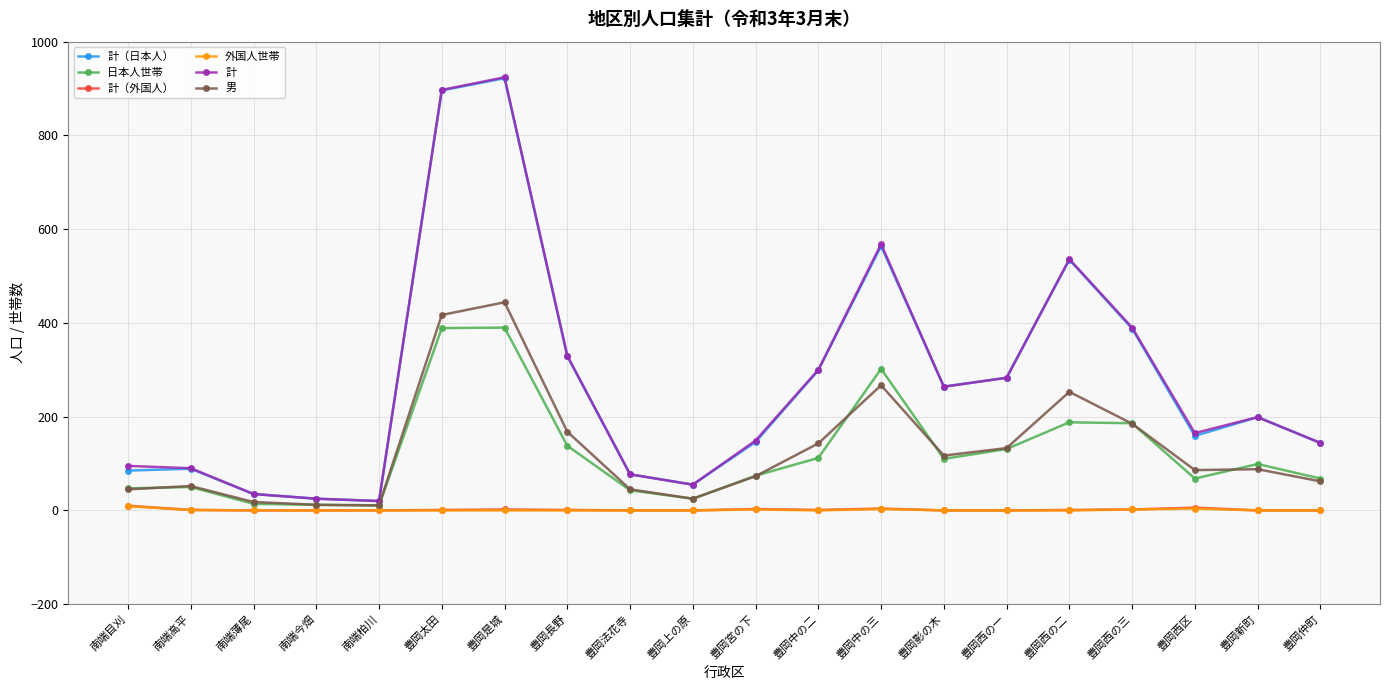

How many data points does each series have?

20